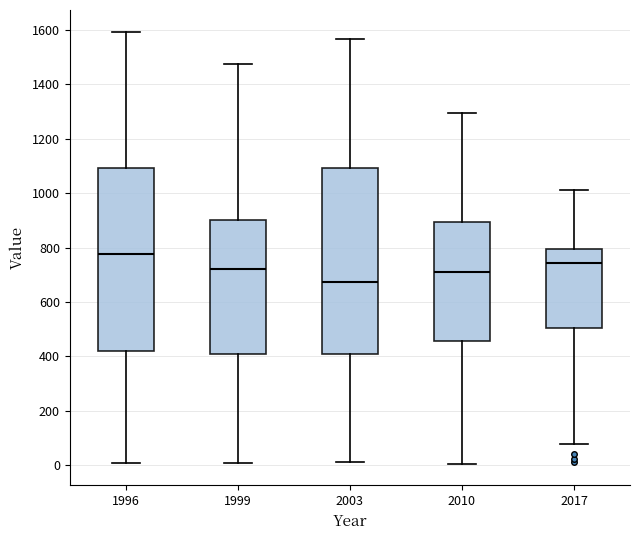

Where does the upper whisker of the box at x = 1999 end on the y-axis? The values are not printed on the chart, so give them approximately, as read against the axis.

1480